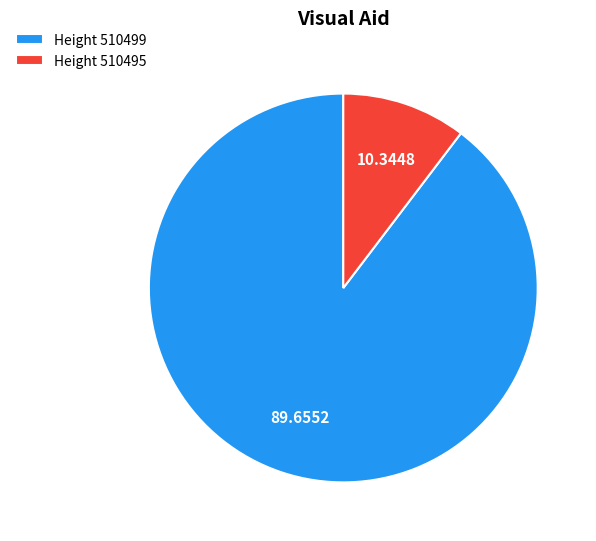

Is the sum of Height 510495 and Height 510499 greater than half?

Yes